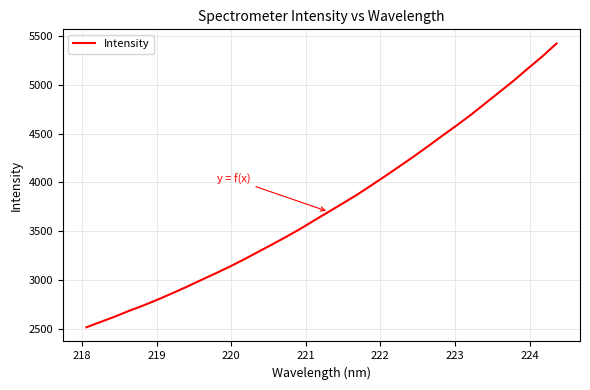

What is the difference between the maximum and minimum values?

2899.9